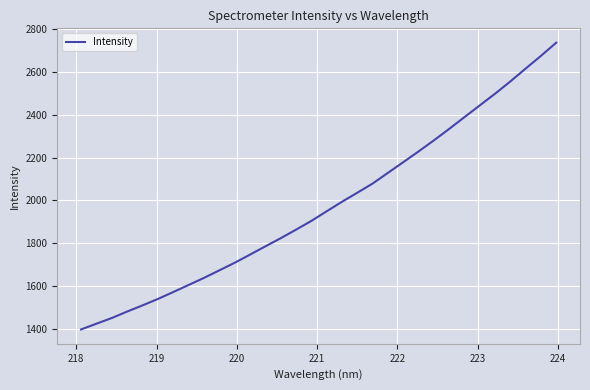

What is the difference between the maximum and minimum values?

1337.4